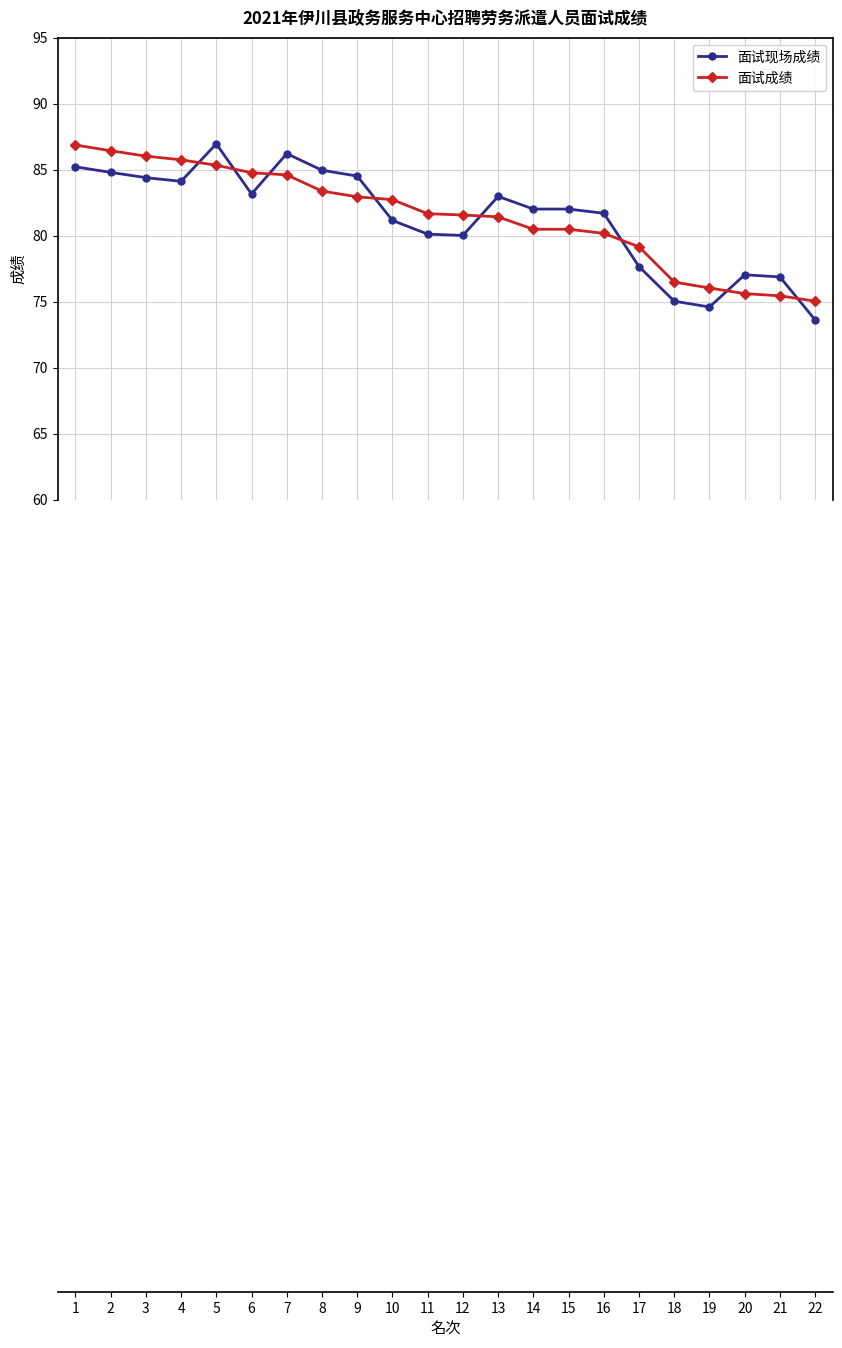

What is the value of the 面试现场成绩 point at the 14th from the left?

82.0